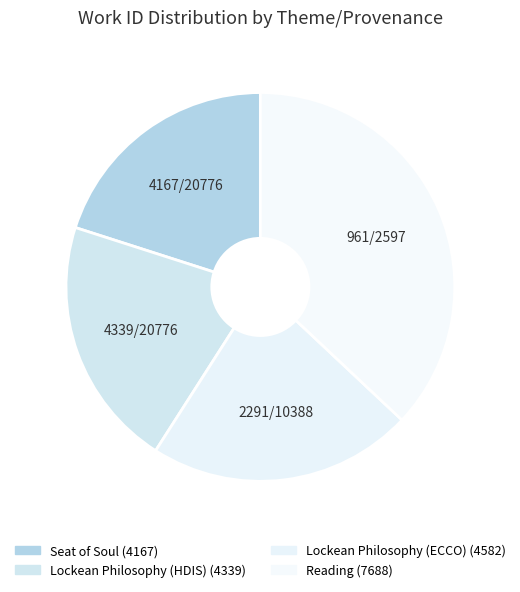

Count the number of slices in the pie.

4